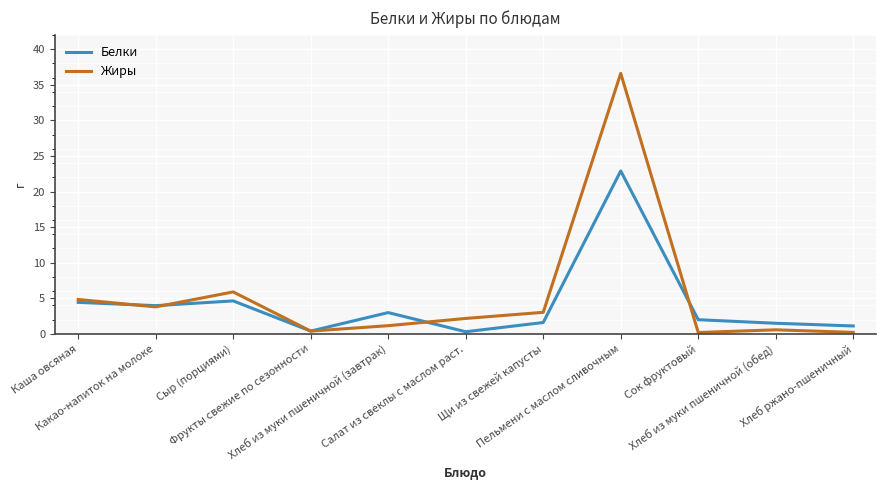

How many lines are shown in the chart?

2